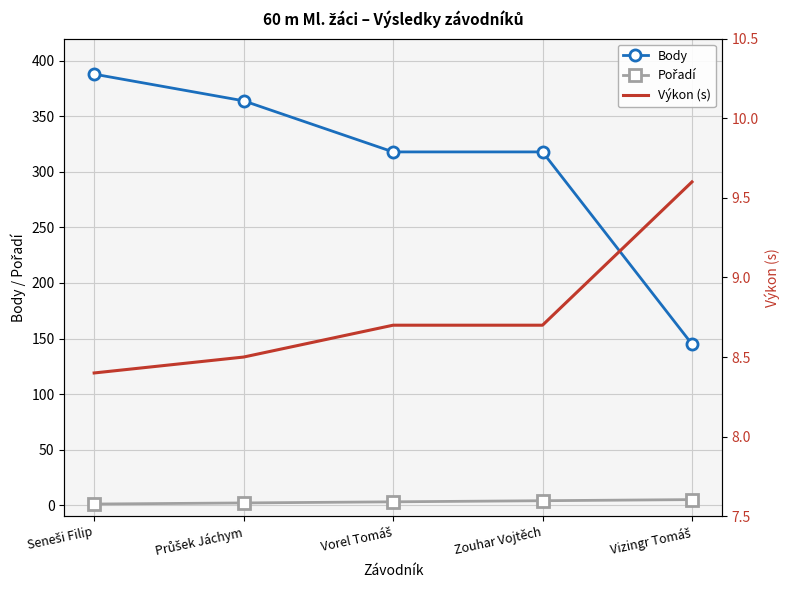

Which series has the largest range (max minus min)?

Body